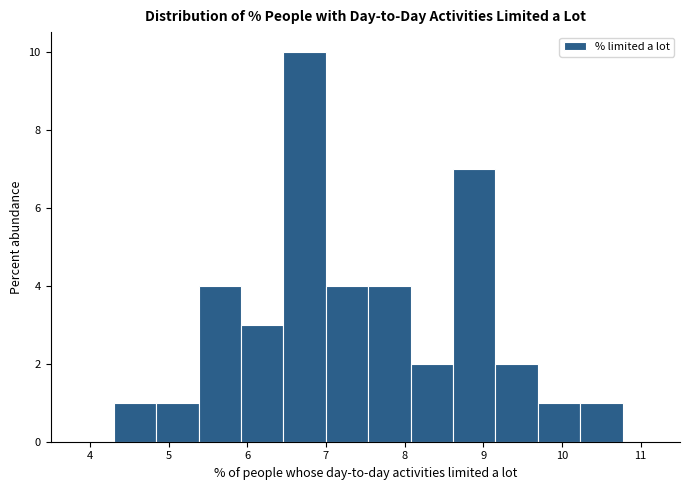

Reading left to right, list every bar in this chart as the range it spans on the x-axis followed by its height. Neither the bar edges nor the heights are printed on the chart, so give them approximately, as read against the axes.

4.3 to 4.8: 1
4.8 to 5.4: 1
5.4 to 5.9: 4
5.9 to 6.5: 3
6.5 to 7.0: 10
7.0 to 7.5: 4
7.5 to 8.1: 4
8.1 to 8.6: 2
8.6 to 9.2: 7
9.2 to 9.7: 2
9.7 to 10.2: 1
10.2 to 10.8: 1